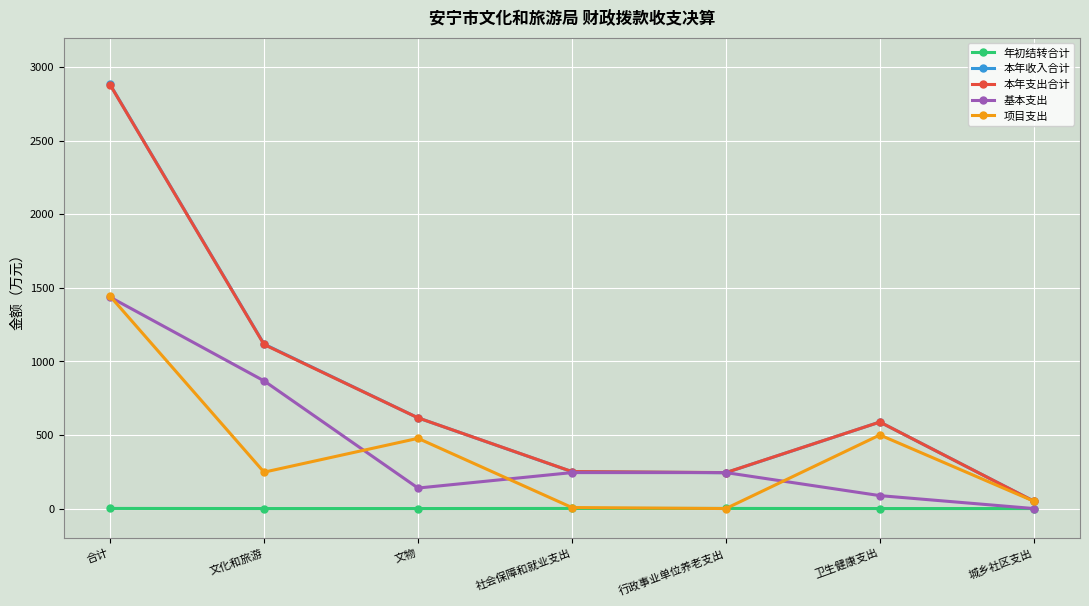

What is the difference between the maximum and minimum values in the 基本支出 series?

1436.6